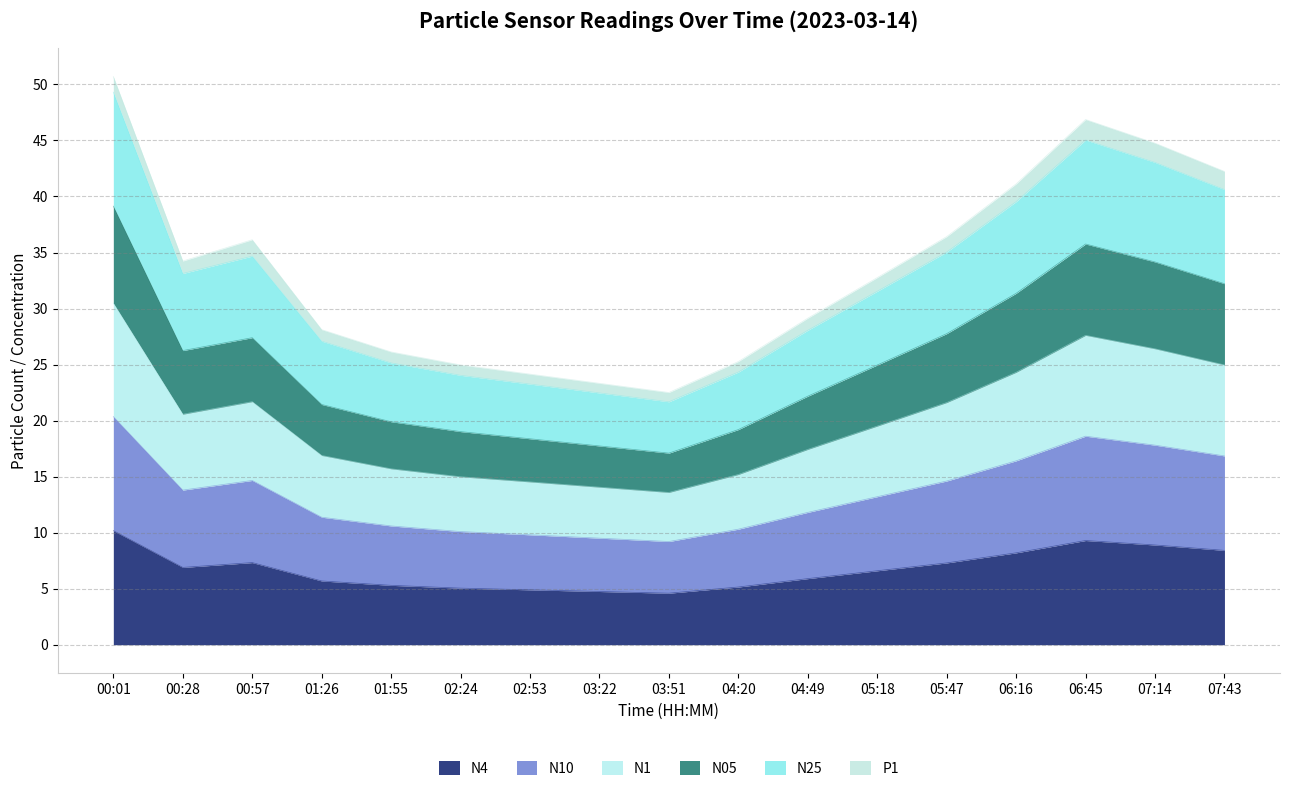

What is the maximum value for N4?

10.2